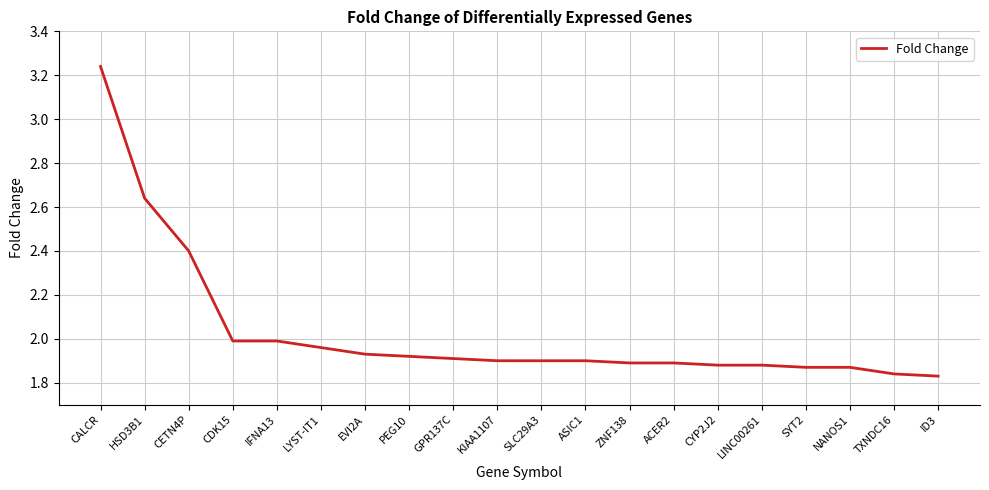

What is the difference between the maximum and minimum values?

1.4